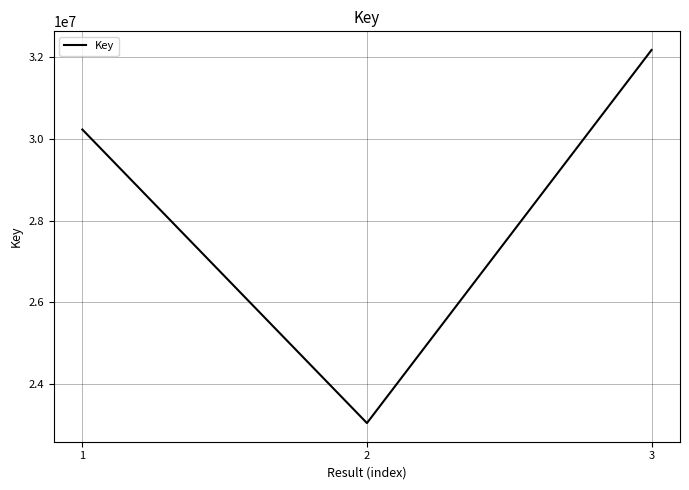

The value at 2 is 23031522. True or false?

True